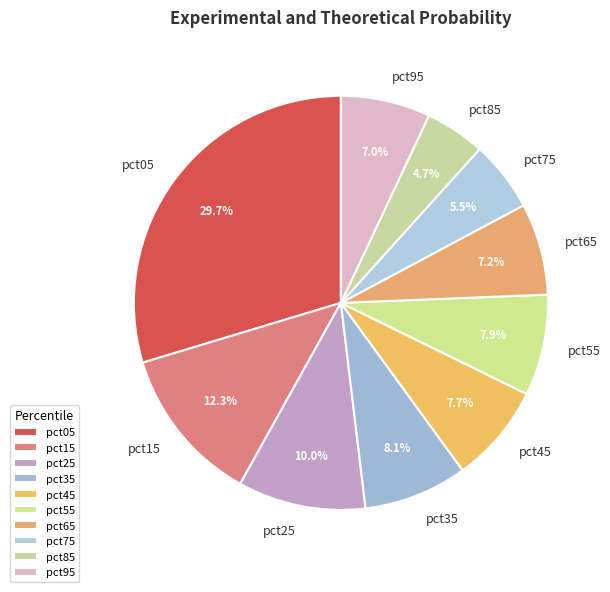

Is pct65 the majority of the pie?

No